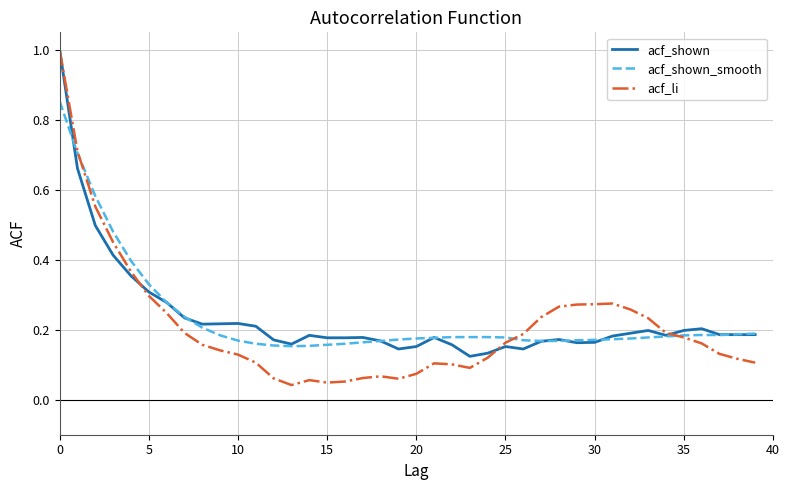

Which series has the widest spread of values?

acf_li